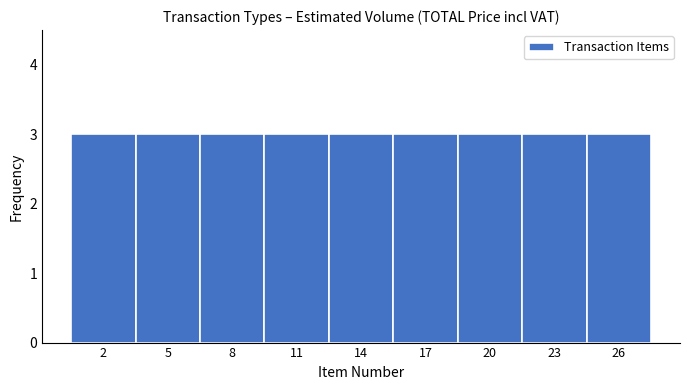

How tall is the bar that spans 12.5 to 15.5 on the x-axis? The values are not printed on the chart, so give them approximately, as read against the axis.

3